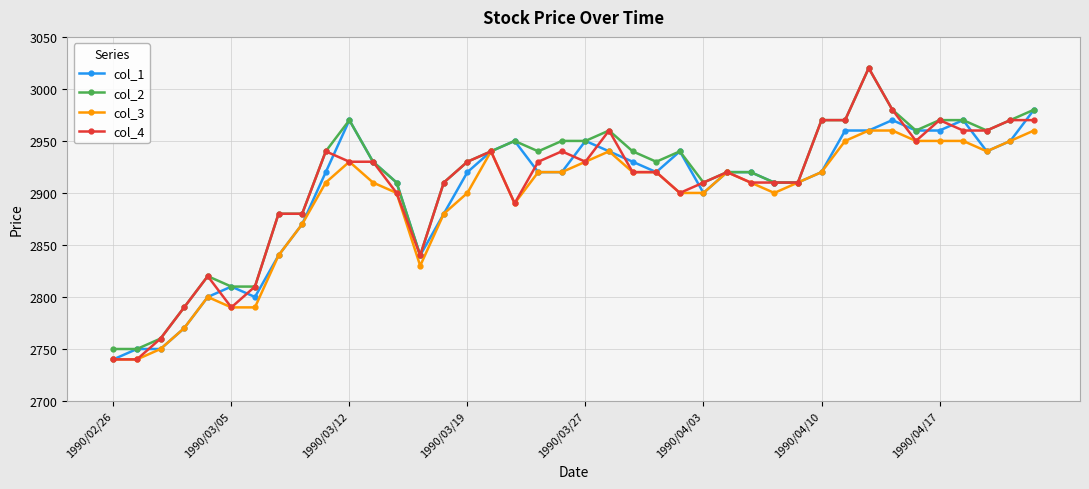

True or false: col_1 has more than 0 interior local peaks.

True